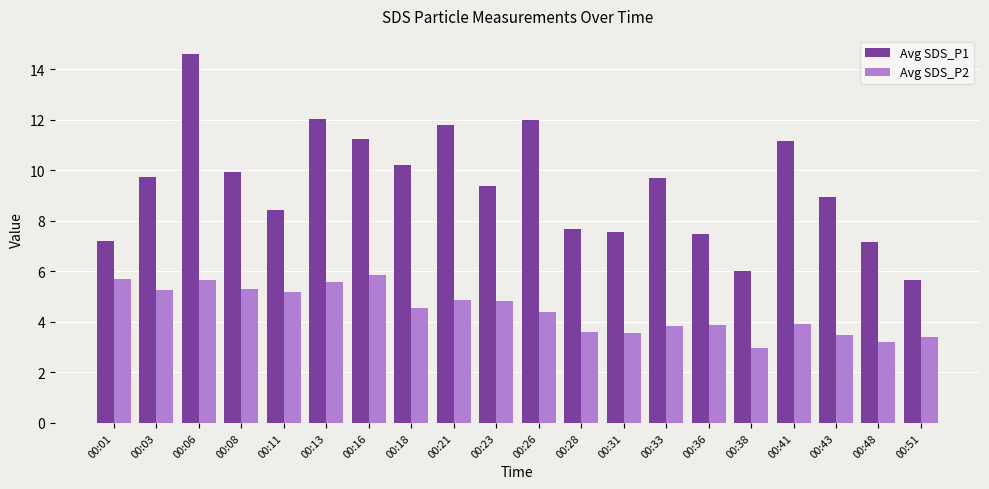

Which series has the largest range (max minus min)?

Avg SDS_P1